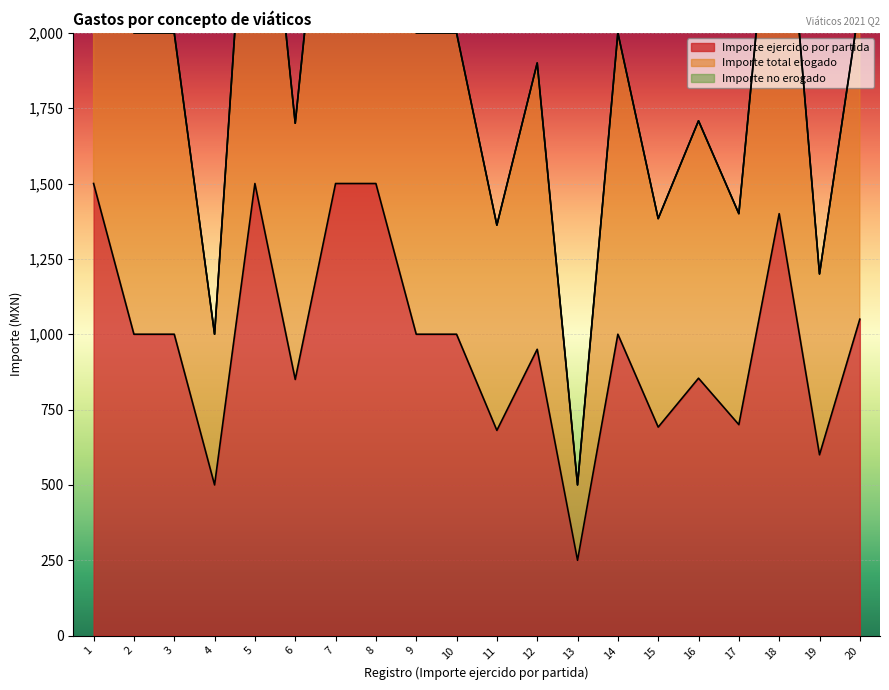

Which has a higher value, 11 or 5?

5